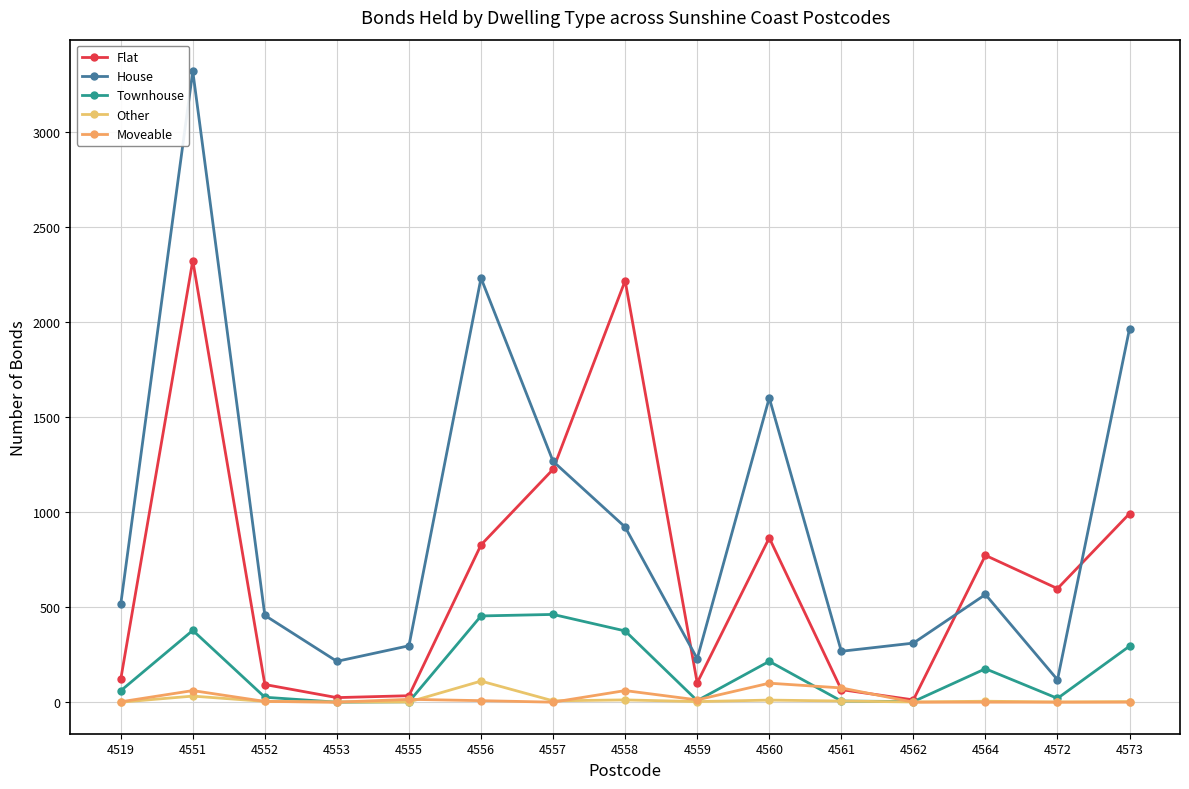

Which series changed the most between 4551 and 4555?

House